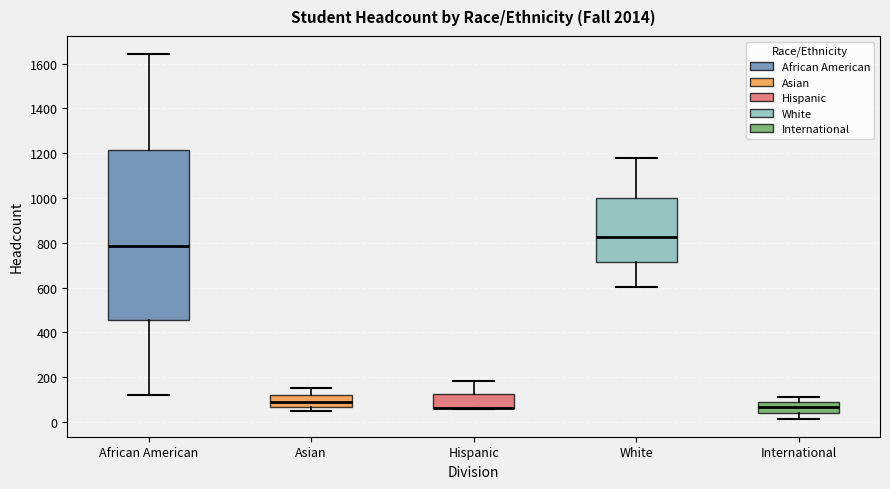

Reading left to right, transcribe this box plot: for each box, give where its median line is, the range the box spans, and where its two whiskers end, as read against the y-axis. The values are not printed on the chart, so give them approximately, as read against the axis.

African American: median 780, box 460 to 1220, whiskers 120 to 1640
Asian: median 80, box 60 to 120, whiskers 40 to 160
Hispanic: median 60 (drawn on the box's lower edge), box 60 to 120, whiskers 60 to 180
White: median 820, box 720 to 1000, whiskers 600 to 1180
International: median 60, box 40 to 80, whiskers 20 to 100